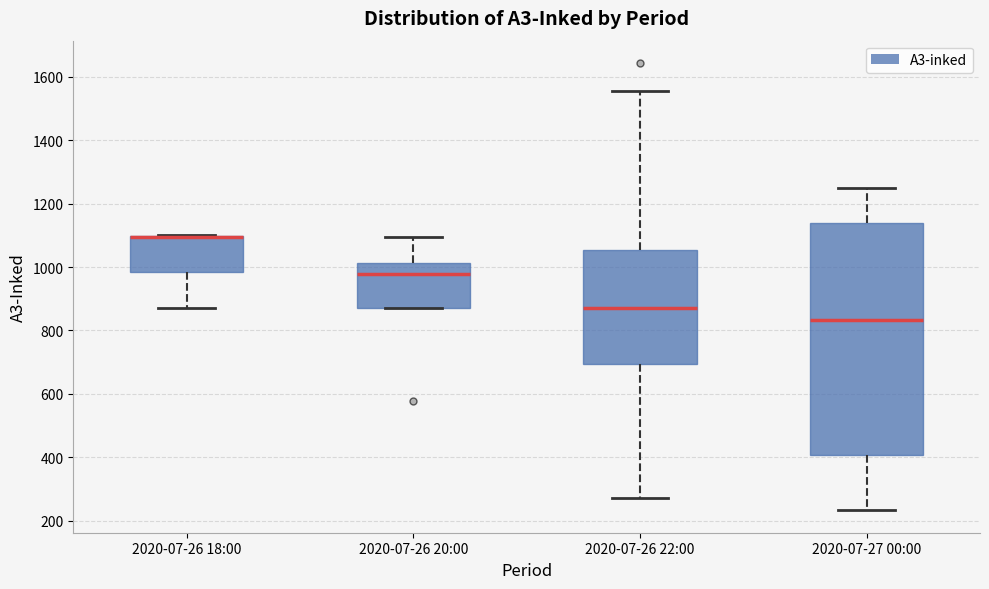

Reading left to right, read every box against the y-axis: the position of its median line, the range the box covers, and the ends of its whiskers. The values are not printed on the chart, so give them approximately, as read against the axis.

2020-07-26 18:00: median 1100 (drawn on the box's upper edge), box 980 to 1100, whiskers 880 to 1100
2020-07-26 20:00: median 980, box 880 to 1020, whiskers 880 to 1100
2020-07-26 22:00: median 880, box 700 to 1060, whiskers 280 to 1560
2020-07-27 00:00: median 840, box 400 to 1140, whiskers 240 to 1260